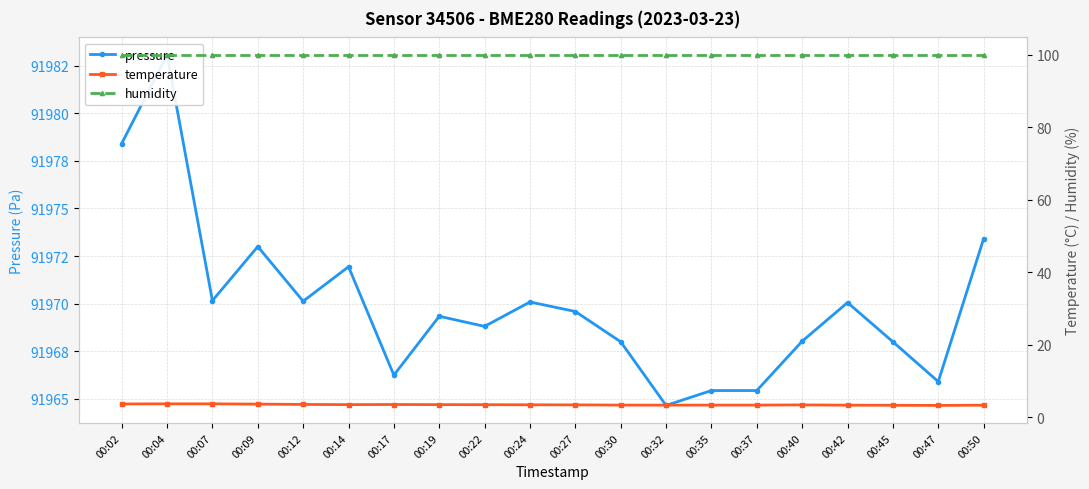

How many lines are shown in the chart?

3